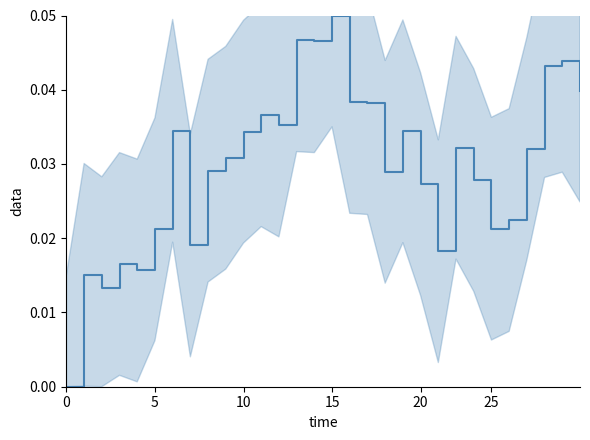

Is it true that the value at 26-03-24 is 0.0?

False